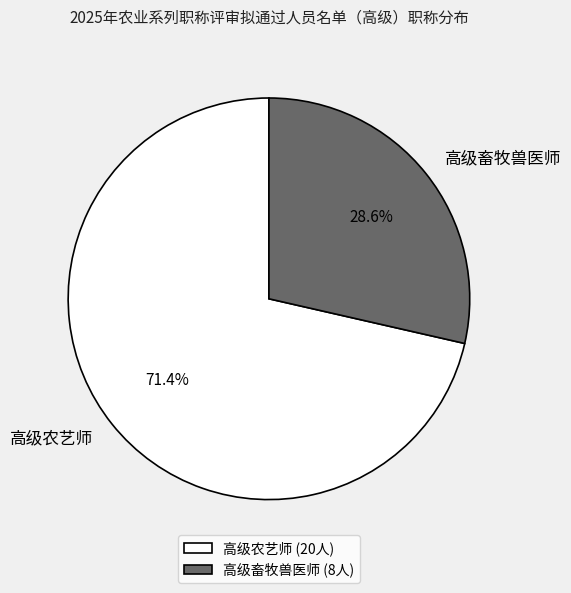

Does 高级畜牧兽医师 account for over 50% of the chart?

No